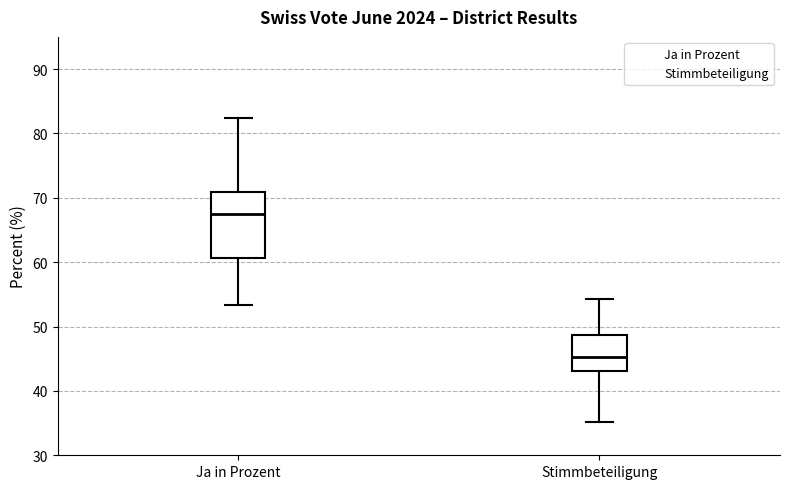

Which box's median line is the lowest?

Stimmbeteiligung